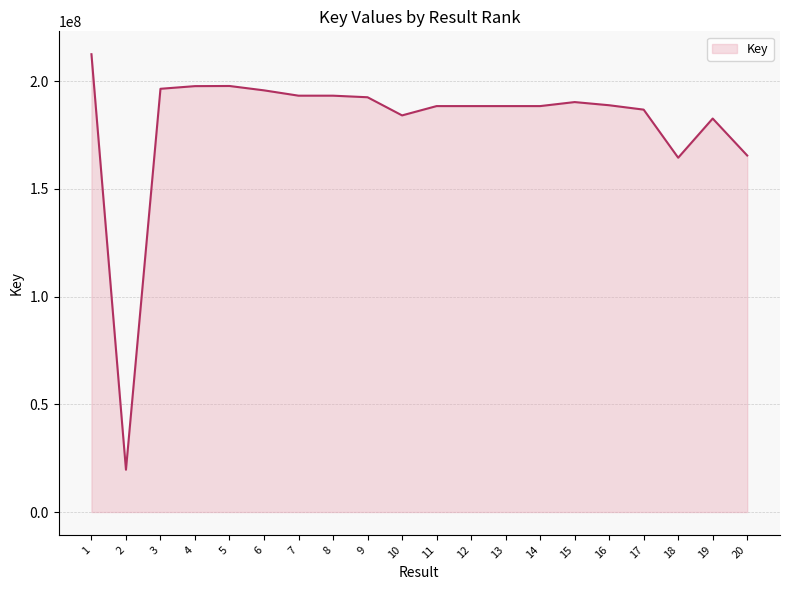

What is the difference between the maximum and minimum values?

192839920